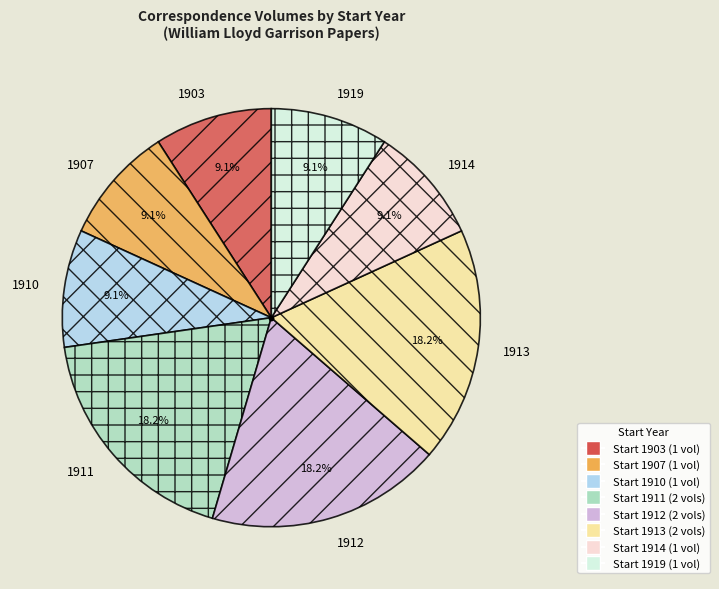

Between 1914 and 1912, which is larger?

1912